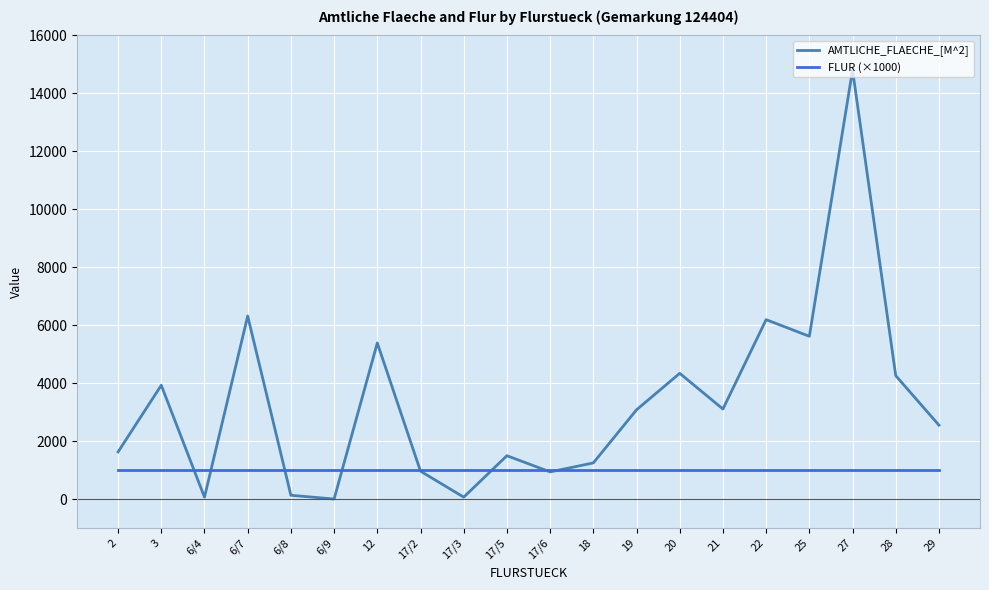

List the series in order of their overall mean, highest first.

AMTLICHE_FLAECHE_[M^2], FLUR (×1000)